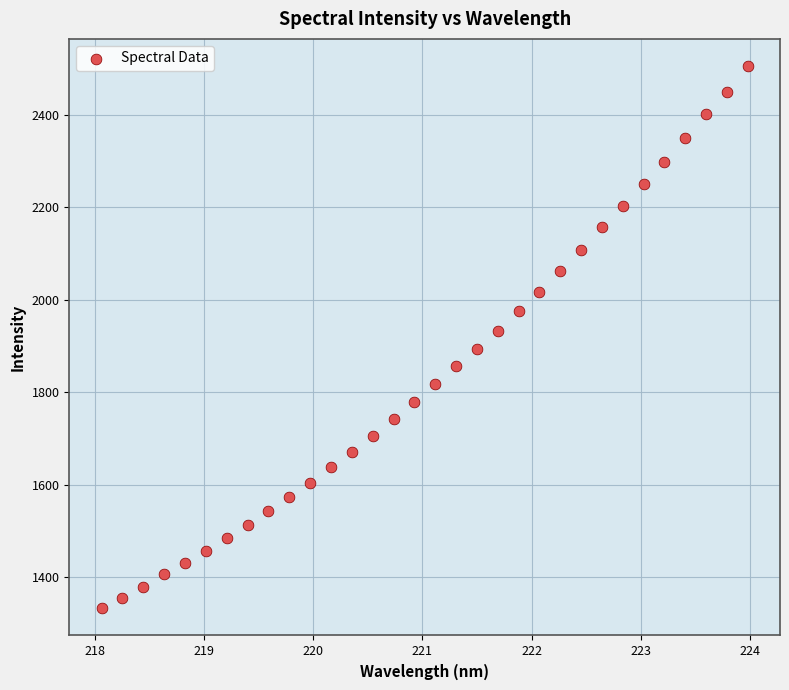

What is the range of Y values (max minus min)?

1172.3